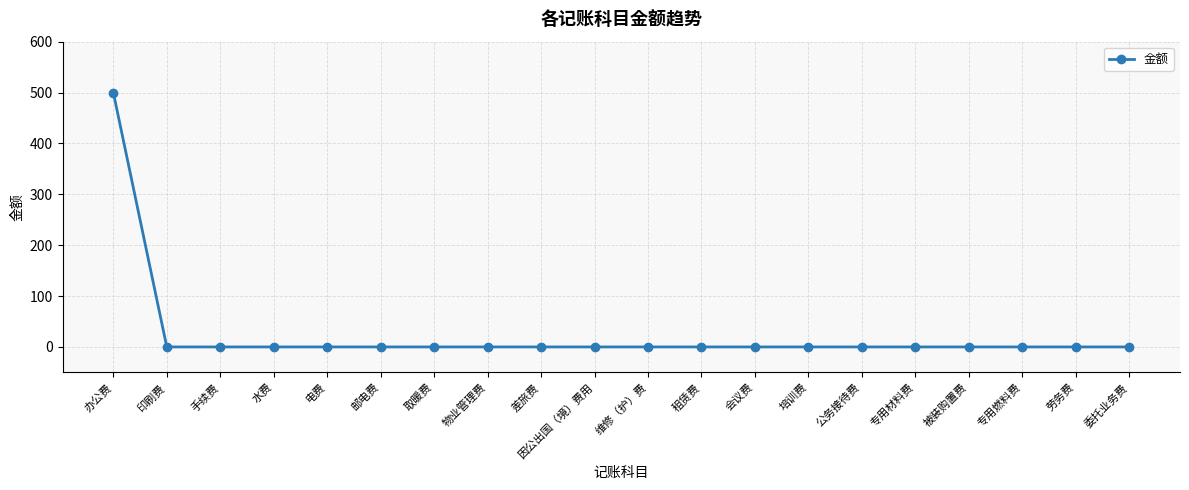

Which category has the highest value across all series?

办公费